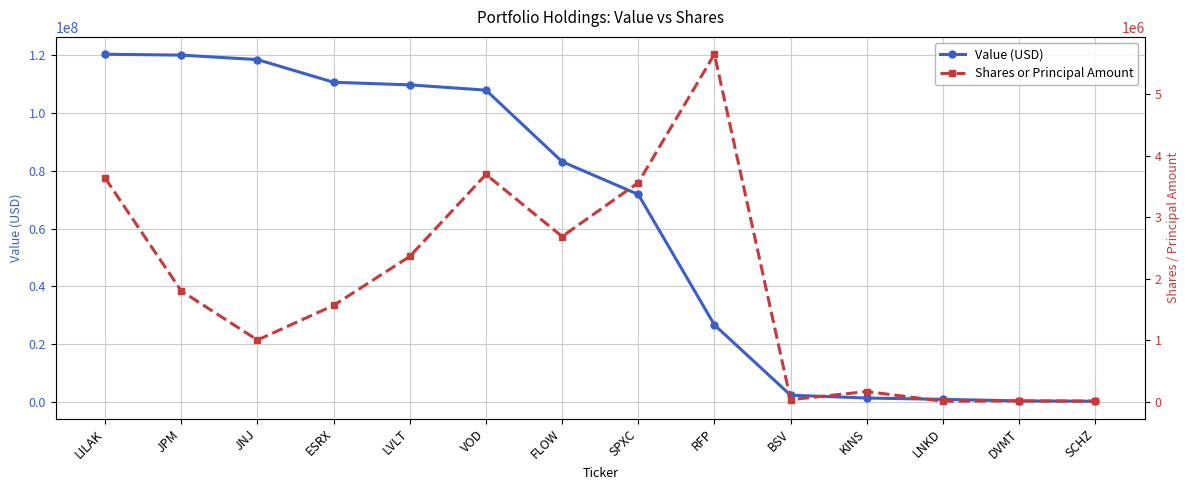

What is the sum of the Value (USD) values at LNKD and FLOW?

84137000